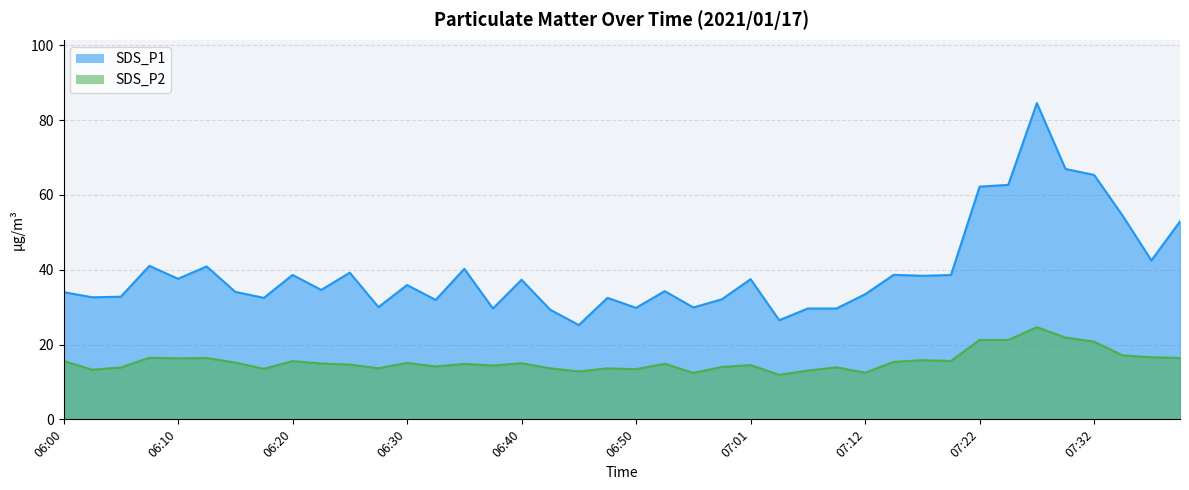

What is the sum of all SDS_P2 values?

619.9